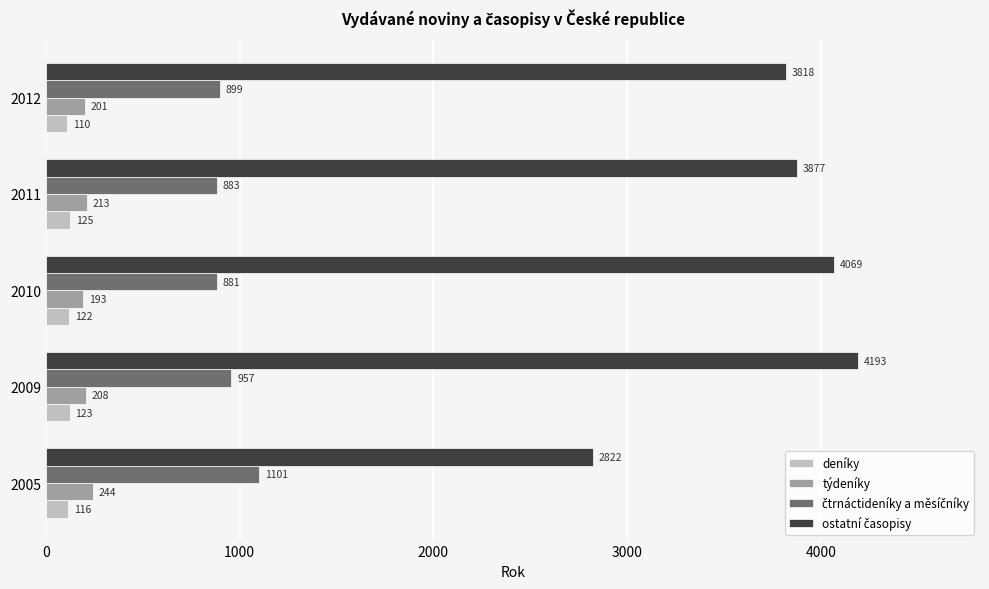

What is the greatest value displayed?

4193